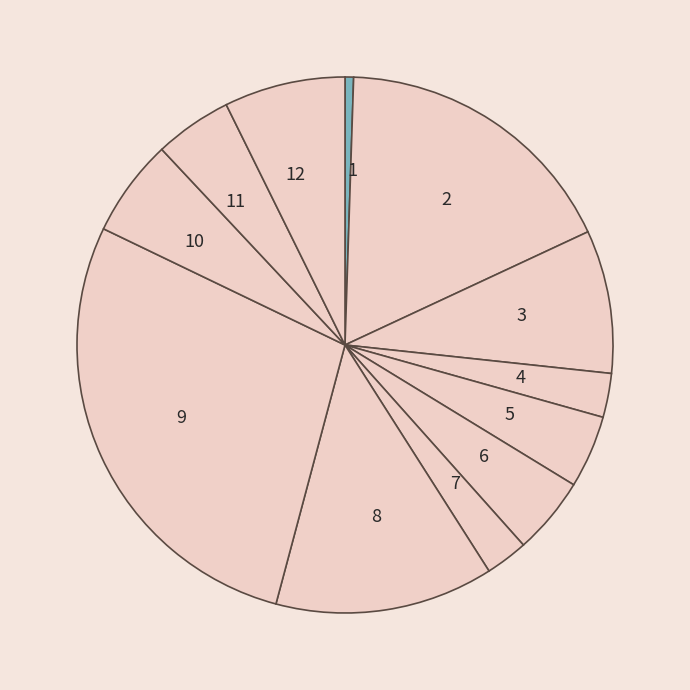

Do 4 and 3 together represent more than half of the pie?

No